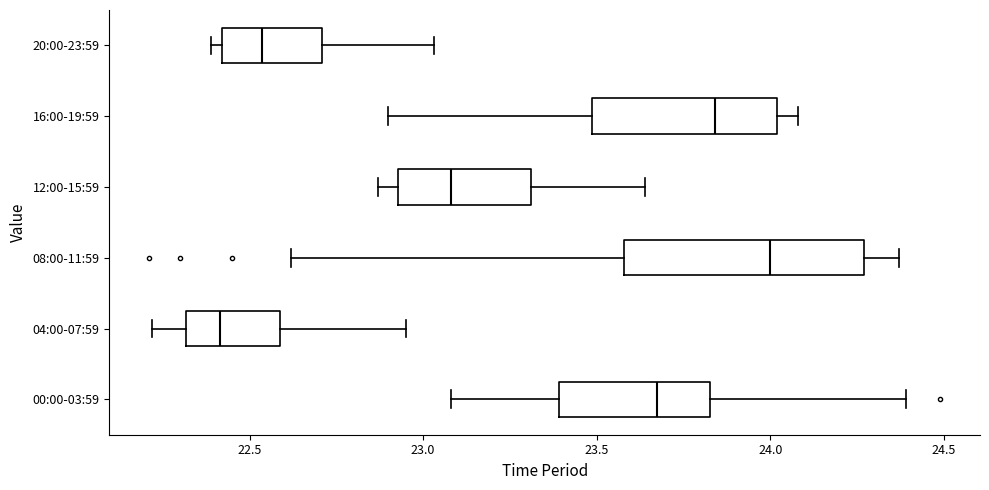

Reading bottom to top, read every box against the x-axis: the position of its median line, the range the box covers, and the ends of its whiskers. The values are not printed on the chart, so give them approximately, as read against the axis.

00:00-03:59: median 23.70, box 23.40 to 23.85, whiskers 23.10 to 24.40
04:00-07:59: median 22.40, box 22.30 to 22.60, whiskers 22.20 to 22.95
08:00-11:59: median 24.00, box 23.60 to 24.25, whiskers 22.60 to 24.35
12:00-15:59: median 23.10, box 22.95 to 23.30, whiskers 22.85 to 23.65
16:00-19:59: median 23.85, box 23.50 to 24.00, whiskers 22.90 to 24.10
20:00-23:59: median 22.55, box 22.40 to 22.70, whiskers 22.40 (just left of the box's left edge) to 23.05